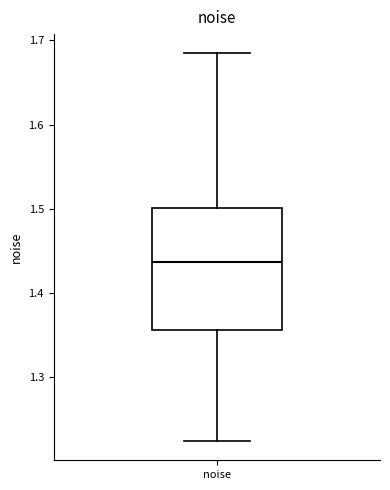

Where is the lower edge of the box for noise on the y-axis? The values are not printed on the chart, so give them approximately, as read against the axis.

1.36